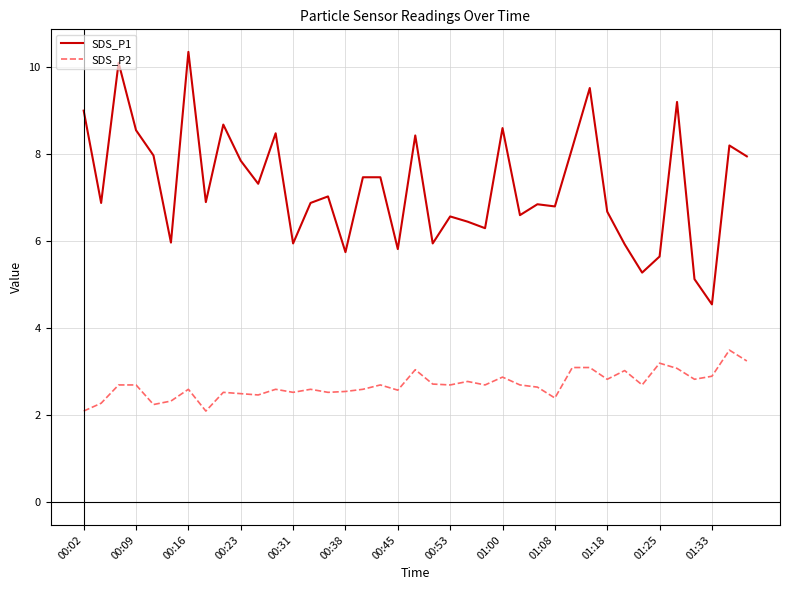

Which series has the largest total across all categories?

SDS_P1